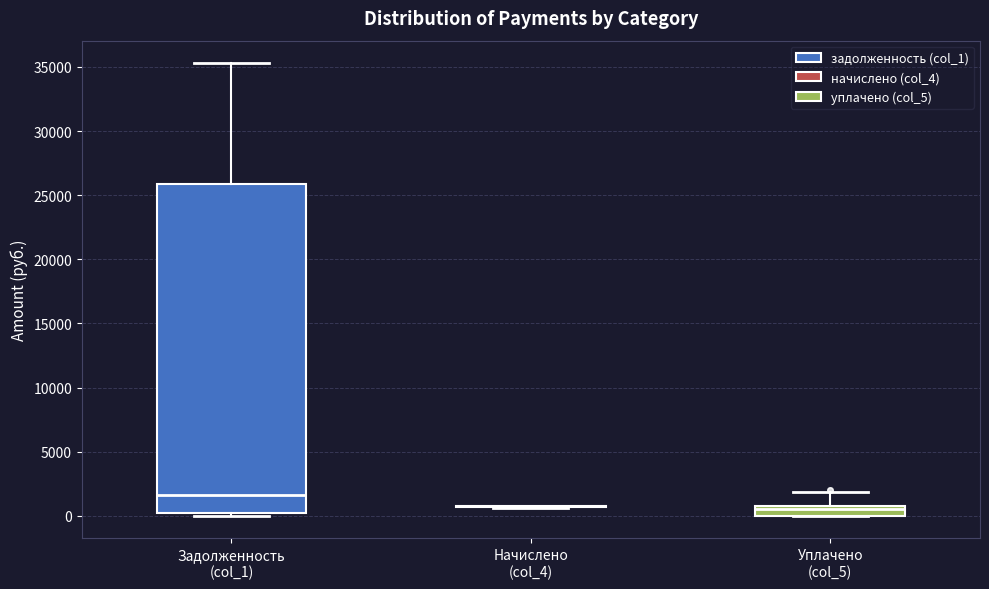

Where does the upper whisker of the box for Уплачено (col_5) end on the y-axis? The values are not printed on the chart, so give them approximately, as read against the axis.

2000